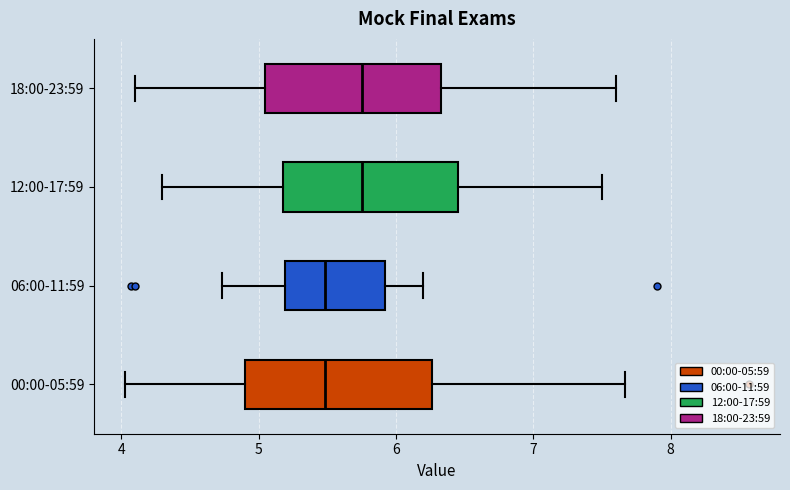

Where is the right edge of the box for 18:00-23:59 on the x-axis? The values are not printed on the chart, so give them approximately, as read against the axis.

6.3